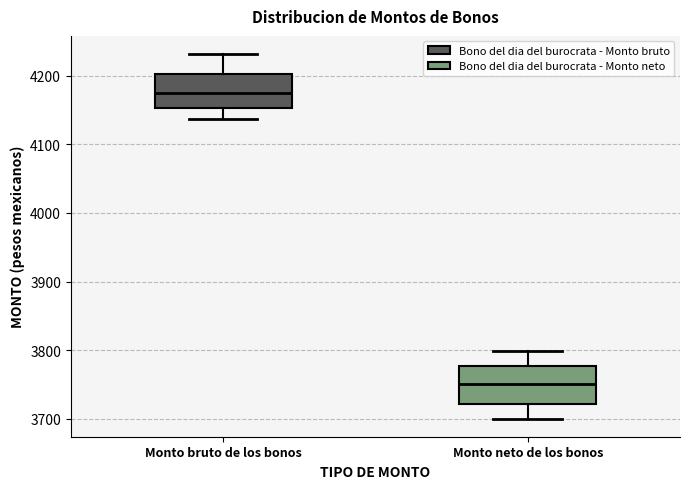

Reading left to right, transcribe this box plot: for each box, give where its median line is, the range the box spans, and where its two whiskers end, as read against the y-axis. The values are not printed on the chart, so give them approximately, as read against the axis.

Monto bruto de los bonos: median 4170, box 4150 to 4200, whiskers 4140 to 4230
Monto neto de los bonos: median 3750, box 3720 to 3780, whiskers 3700 to 3800